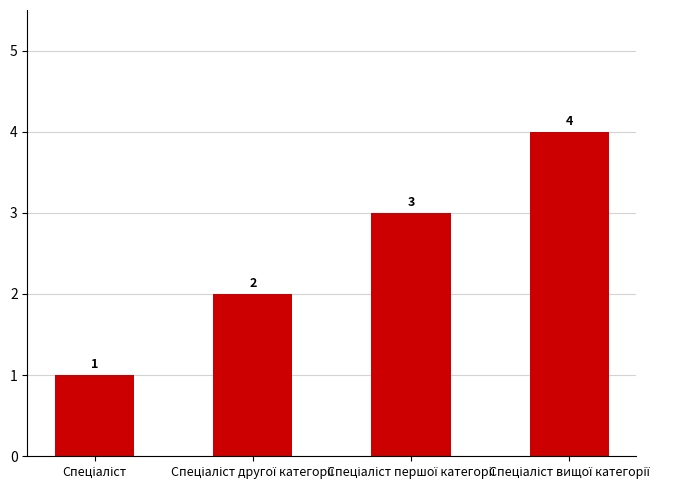

What is the value of the 2nd bar from the left?

2